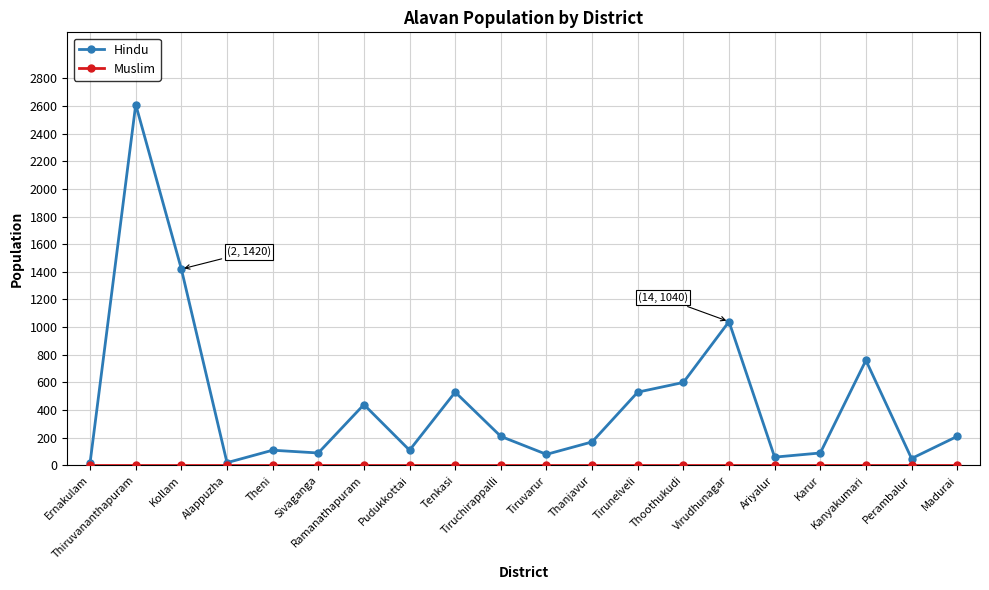

At which category does Hindu reach its first local peak?

Thiruvananthapuram